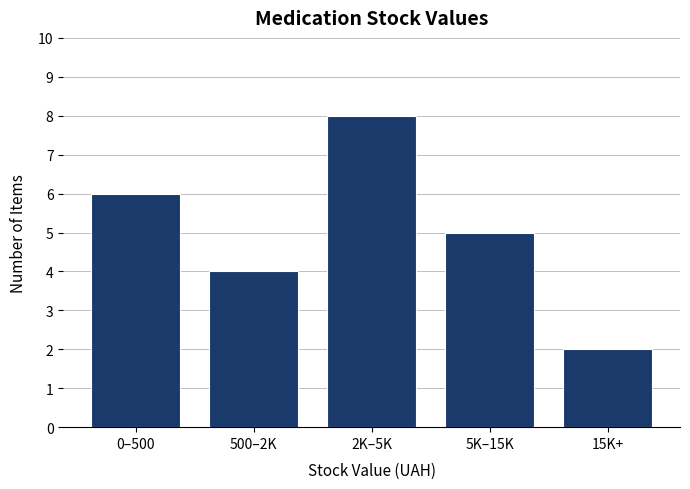

Reading left to right, list all the values displayed in this chart.

6	4	8	5	2